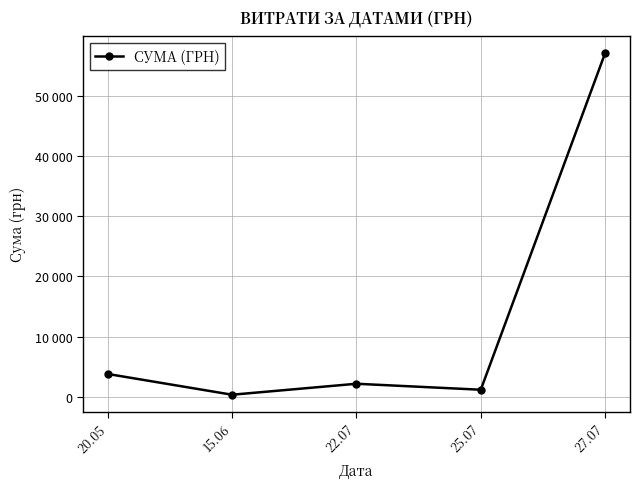

Does the chart have visible grid lines?

Yes